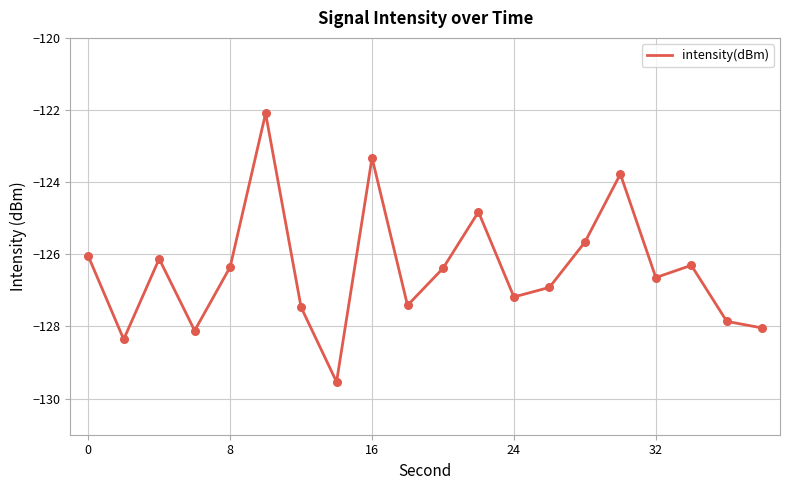

What is the difference between the maximum and minimum values?

7.4